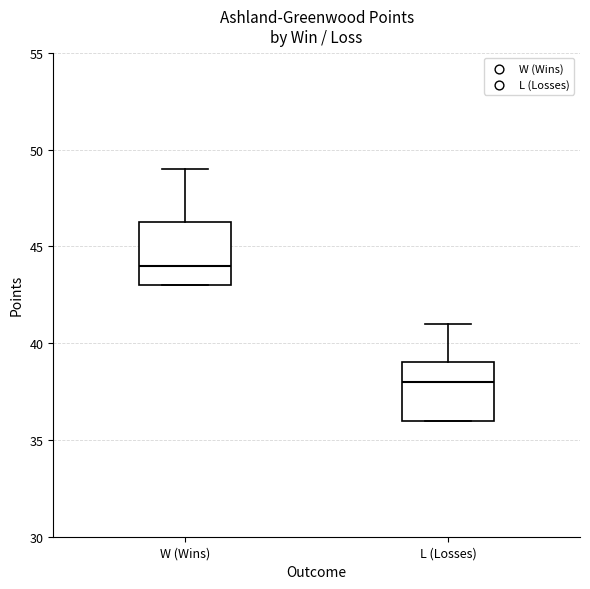

Reading left to right, read every box against the y-axis: the position of its median line, the range the box covers, and the ends of its whiskers. The values are not printed on the chart, so give them approximately, as read against the axis.

W (Wins): median 44.0, box 43.0 to 46.5, whiskers 43.0 to 49.0
L (Losses): median 38.0, box 36.0 to 39.0, whiskers 36.0 to 41.0